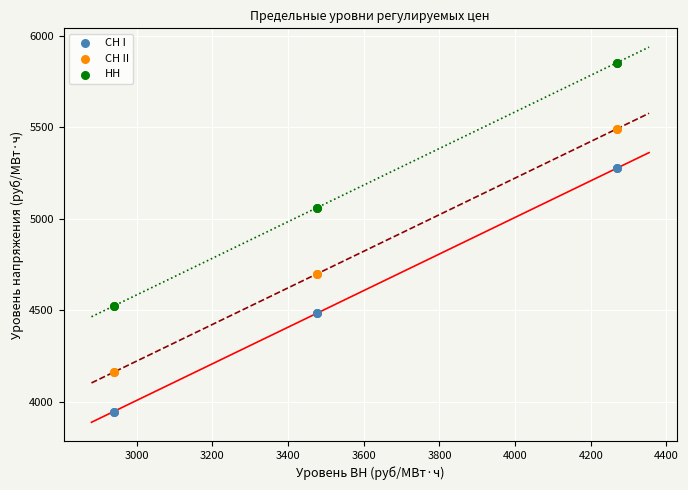

Which series contains the lowest Y value?

СН I